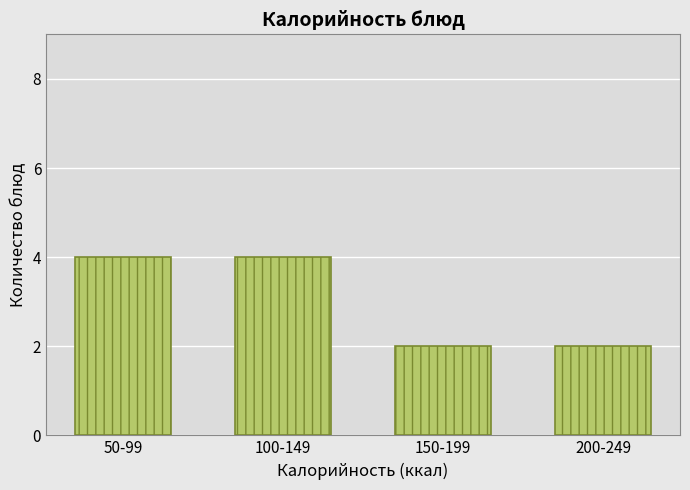

Reading left to right, what are all the values shown in this chart?

4	4	2	2